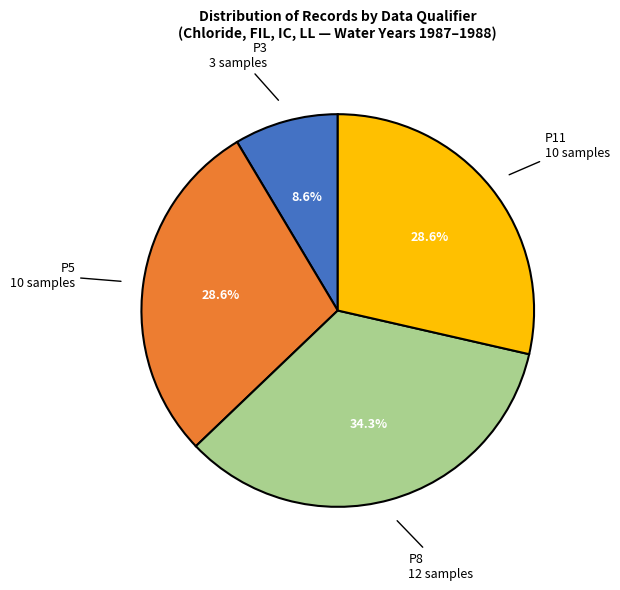

Is there a majority slice in this chart?

No